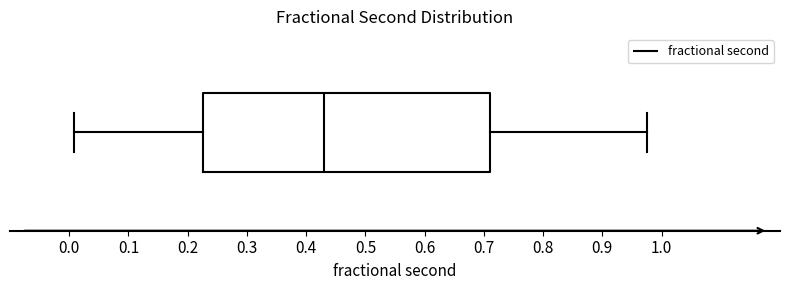

Read this box plot against the x-axis: the position of the median line, the range covered by the box, and the ends of both whiskers. The values are not printed on the chart, so give them approximately, as read against the axis.

median 0.43, box 0.23 to 0.71, whiskers 0.01 to 0.98